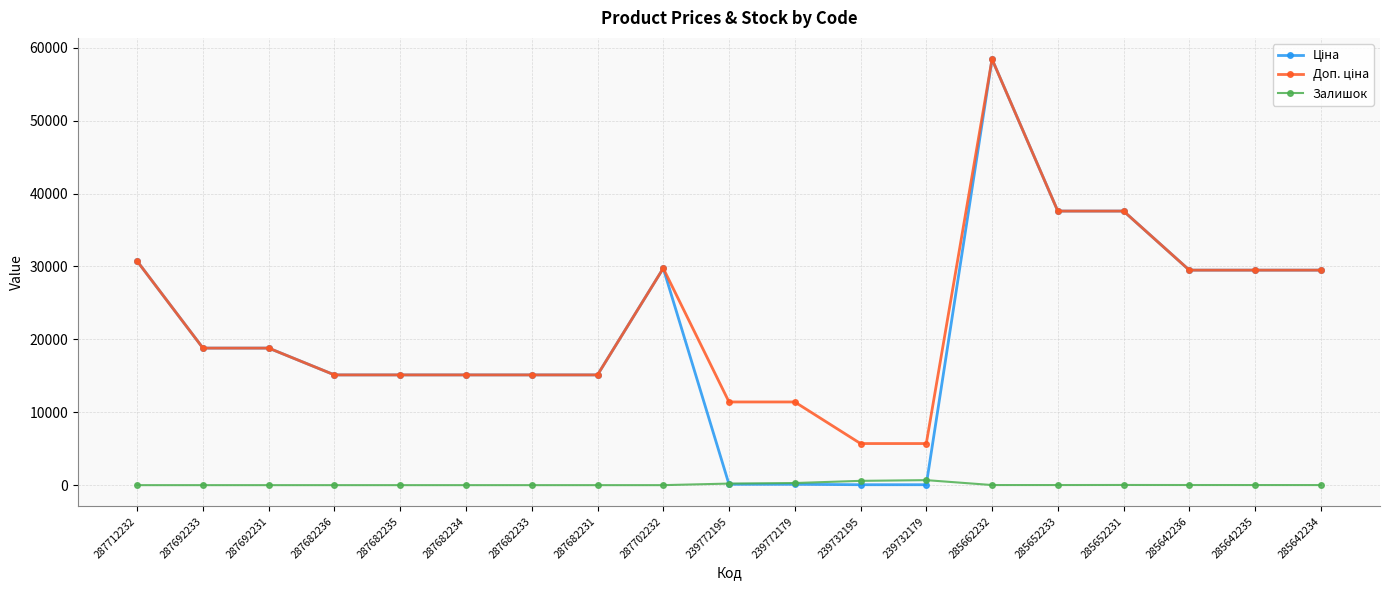

True or false: Залишок has a value of 0.0 at 287692231.

True